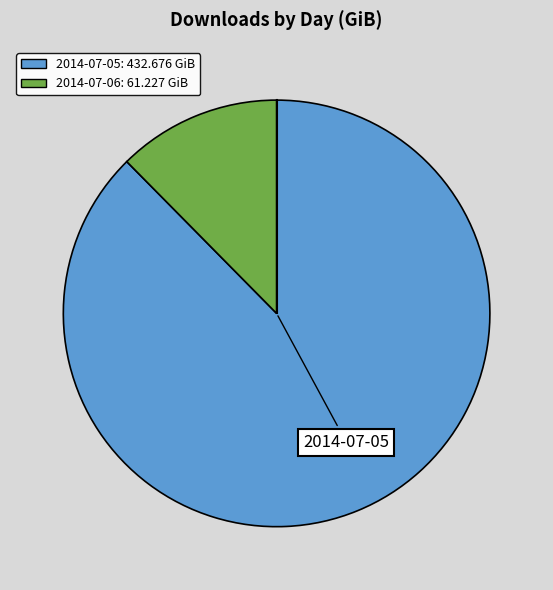

Is it true that 2014-07-05 is 99% of the pie?

False